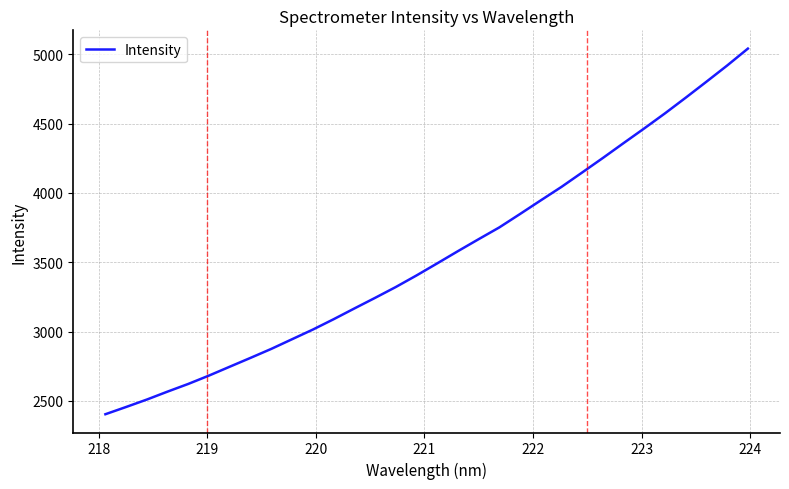

What is the difference between the maximum and minimum values?

2637.6